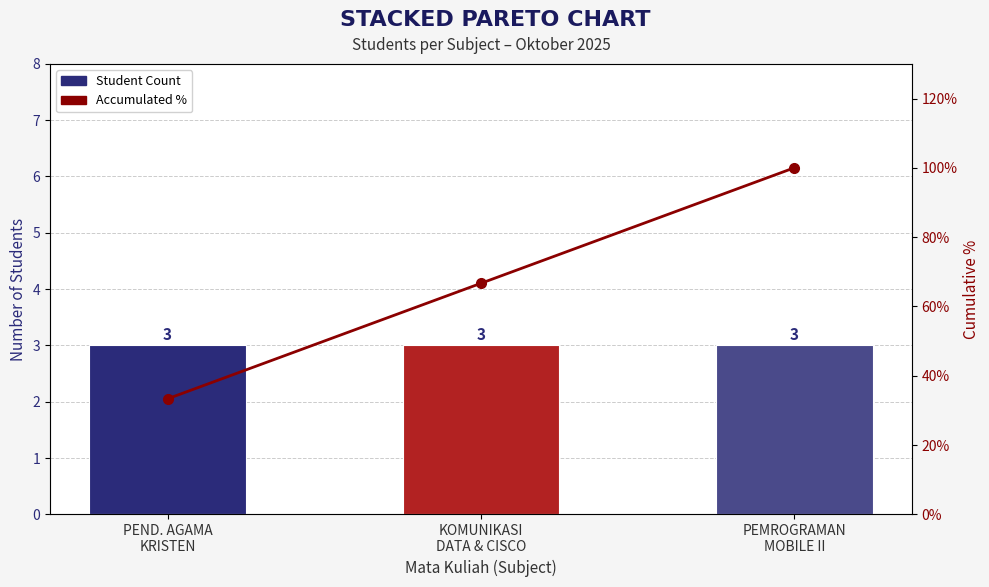

Reading left to right, list all the values displayed in this chart.

Student Count: PEND. AGAMA
KRISTEN=3.0	KOMUNIKASI
DATA & CISCO=3.0	PEMROGRAMAN
MOBILE II=3.0
Accumulated %: PEND. AGAMA
KRISTEN=33.3	KOMUNIKASI
DATA & CISCO=66.7	PEMROGRAMAN
MOBILE II=100.0